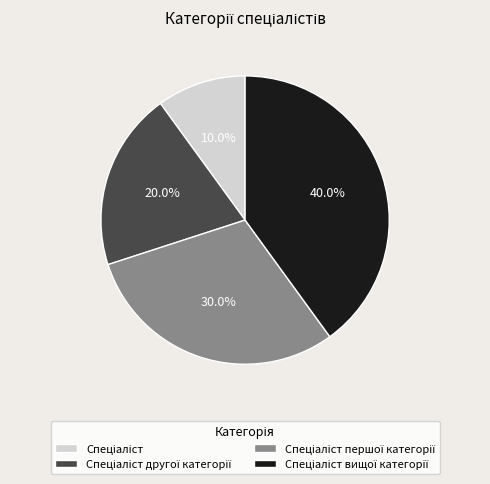

Is there a majority slice in this chart?

No